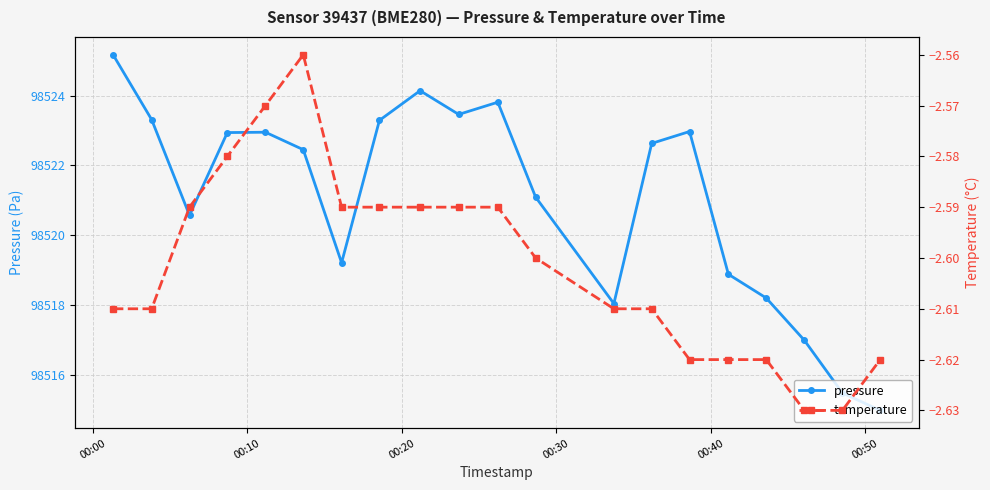

Does the chart display data point markers on the line(s)?

Yes